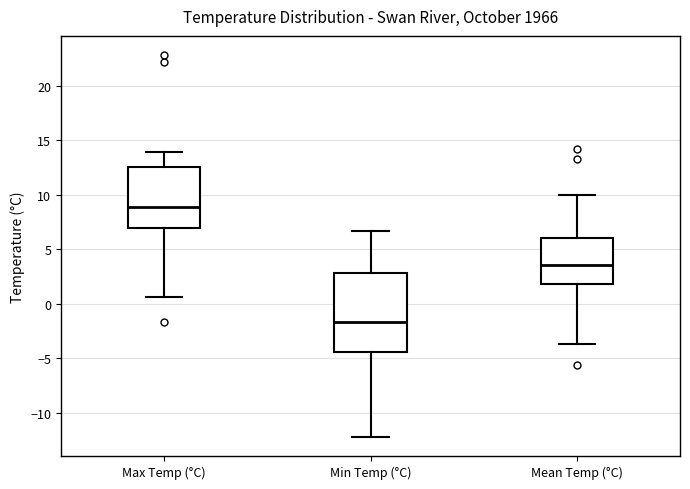

Reading left to right, transcribe this box plot: for each box, give where its median line is, the range the box spans, and where its two whiskers end, as read against the y-axis. The values are not printed on the chart, so give them approximately, as read against the axis.

Max Temp (°C): median 9.0, box 7.0 to 12.5, whiskers 0.5 to 14.0
Min Temp (°C): median -1.5, box -4.5 to 3.0, whiskers -12.0 to 6.5
Mean Temp (°C): median 3.5, box 2.0 to 6.0, whiskers -3.5 to 10.0